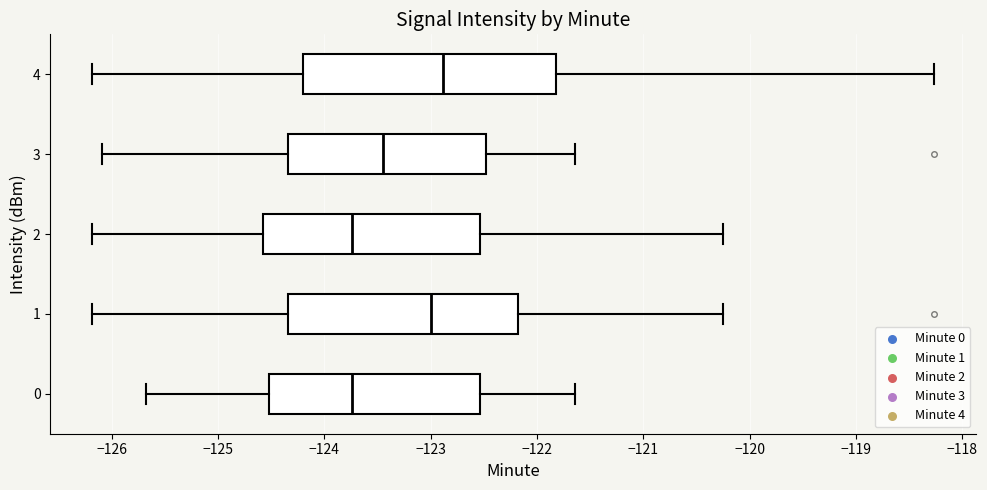

Reading bottom to top, transcribe this box plot: for each box, give where its median line is, the range the box spans, and where its two whiskers end, as read against the x-axis. The values are not printed on the chart, so give them approximately, as read against the axis.

0: median -123.7, box -124.5 to -122.5, whiskers -125.7 to -121.6
1: median -123.0, box -124.3 to -122.2, whiskers -126.2 to -120.2
2: median -123.7, box -124.6 to -122.5, whiskers -126.2 to -120.2
3: median -123.4, box -124.3 to -122.5, whiskers -126.1 to -121.6
4: median -122.9, box -124.2 to -121.8, whiskers -126.2 to -118.3